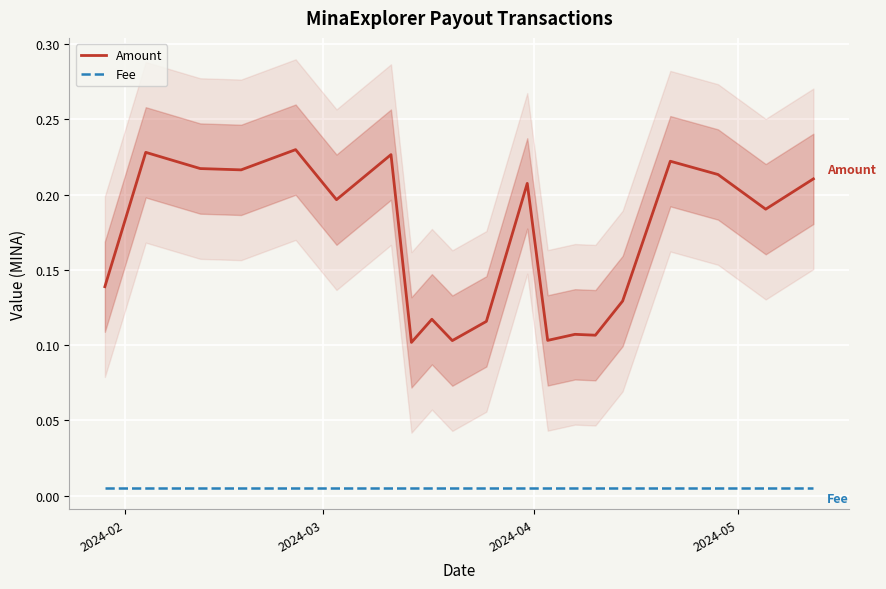

True or false: Fee and Amount cross at least once.

False